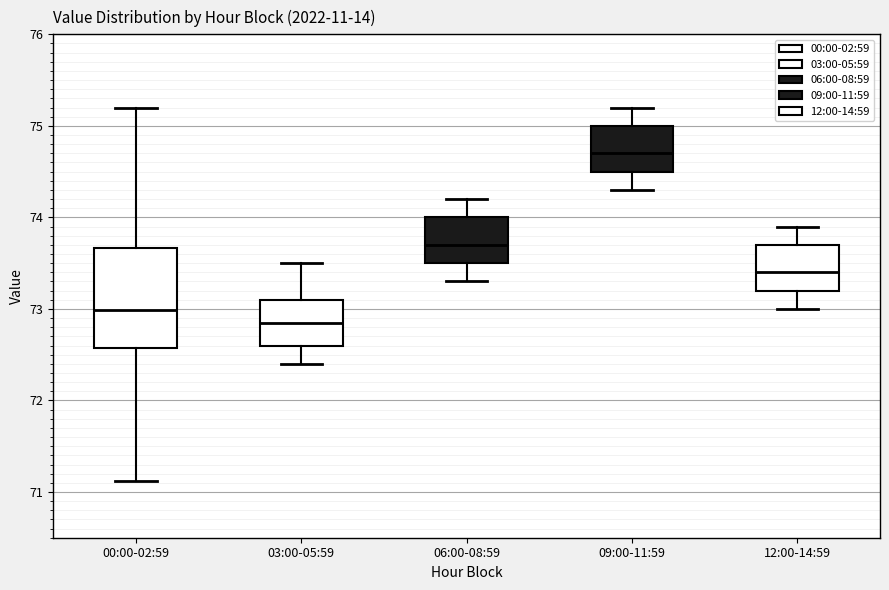

Reading left to right, read every box against the y-axis: the position of its median line, the range the box covers, and the ends of its whiskers. The values are not printed on the chart, so give them approximately, as read against the axis.

00:00-02:59: median 73.0, box 72.6 to 73.7, whiskers 71.1 to 75.2
03:00-05:59: median 72.9, box 72.6 to 73.1, whiskers 72.4 to 73.5
06:00-08:59: median 73.7, box 73.5 to 74.0, whiskers 73.3 to 74.2
09:00-11:59: median 74.7, box 74.5 to 75.0, whiskers 74.3 to 75.2
12:00-14:59: median 73.4, box 73.2 to 73.7, whiskers 73.0 to 73.9